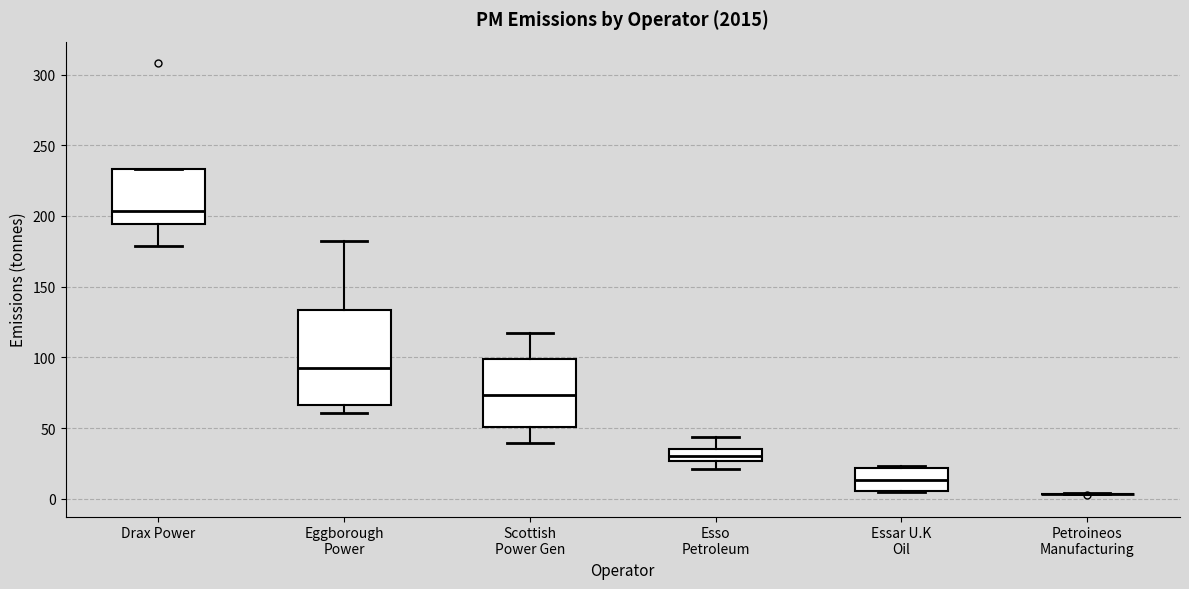

Where does the median line of the box for Eggborough Power sit on the y-axis? The values are not printed on the chart, so give them approximately, as read against the axis.

95